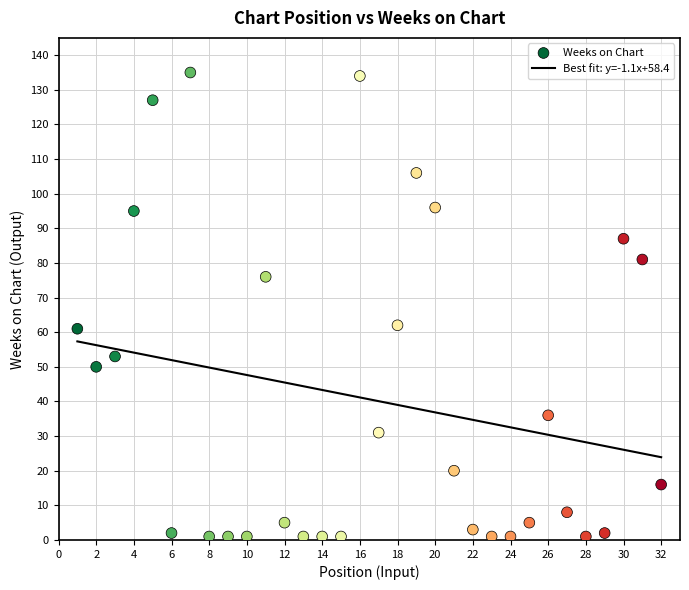

What is the range of Y values (max minus min)?

134